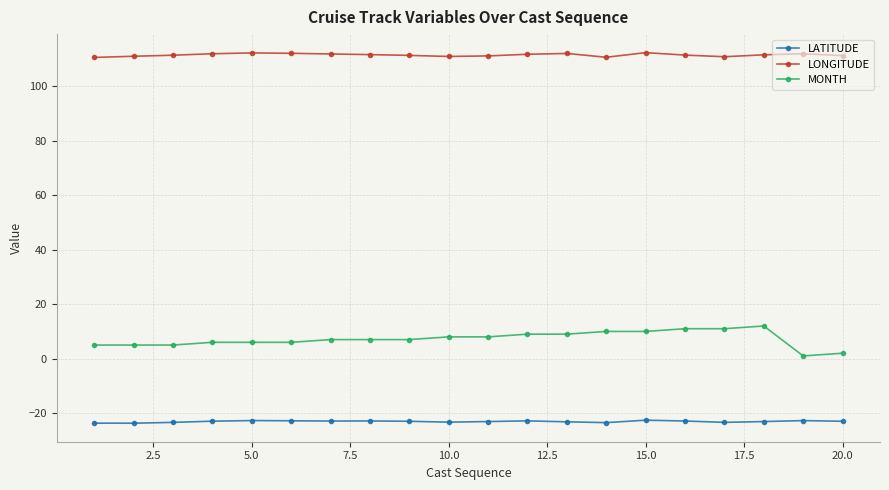

What is the maximum value for LONGITUDE?

112.4